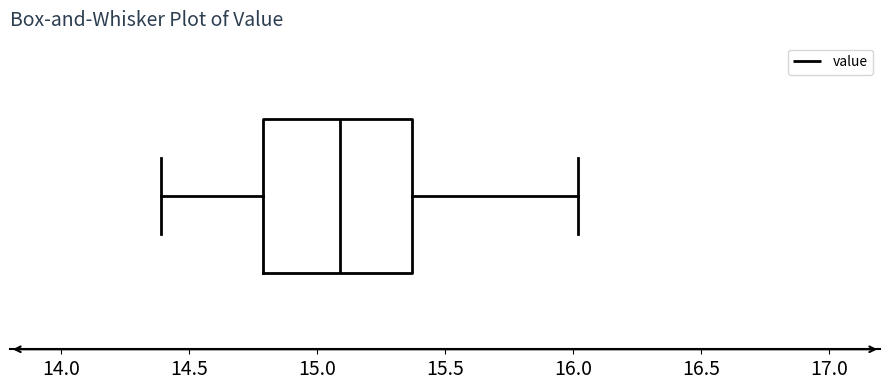

Read this box plot against the x-axis: the position of the median line, the range covered by the box, and the ends of both whiskers. The values are not printed on the chart, so give them approximately, as read against the axis.

median 15.10, box 14.80 to 15.35, whiskers 14.40 to 16.00